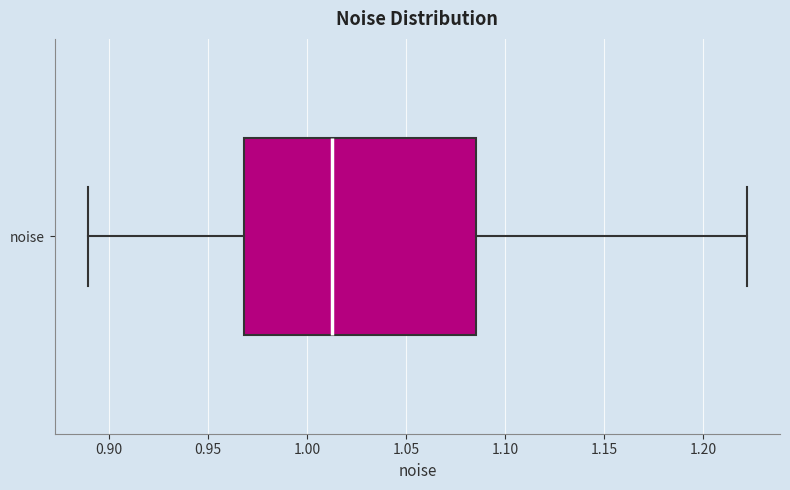

Read this box plot against the x-axis: the position of the median line, the range covered by the box, and the ends of both whiskers. The values are not printed on the chart, so give them approximately, as read against the axis.

median 1.015, box 0.970 to 1.085, whiskers 0.890 to 1.220